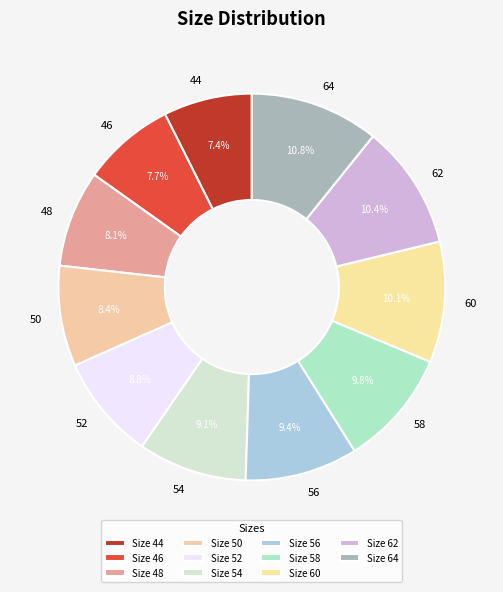

Which category has the smallest portion of the pie?

44